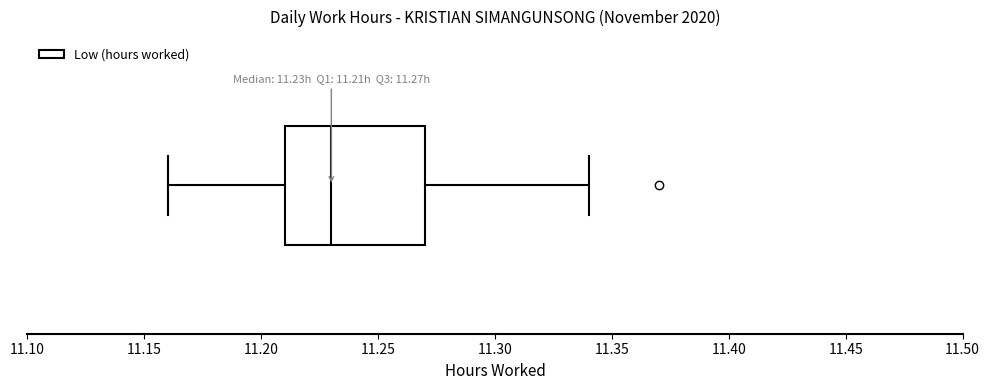

Where is the right edge of the box on the x-axis? The values are not printed on the chart, so give them approximately, as read against the axis.

11.27